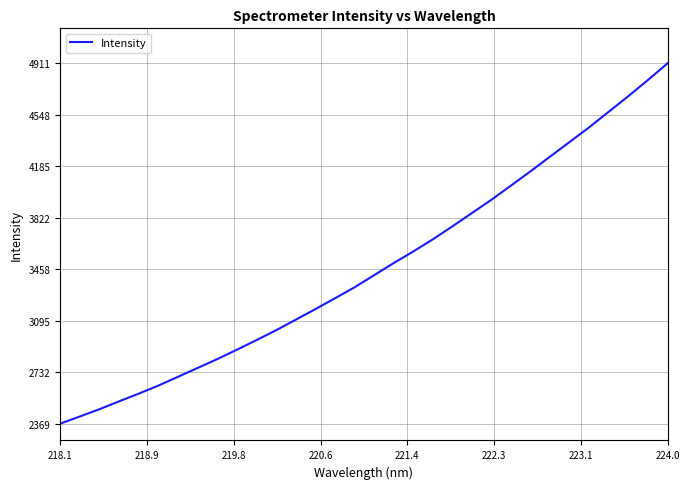

What is the difference between the maximum and minimum values?

2542.8